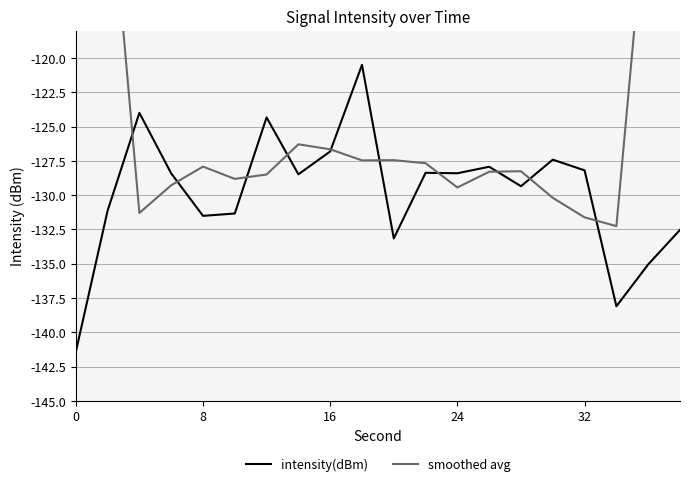

Which series ends up on top after the final intersection of smoothed avg and intensity(dBm)?

smoothed avg